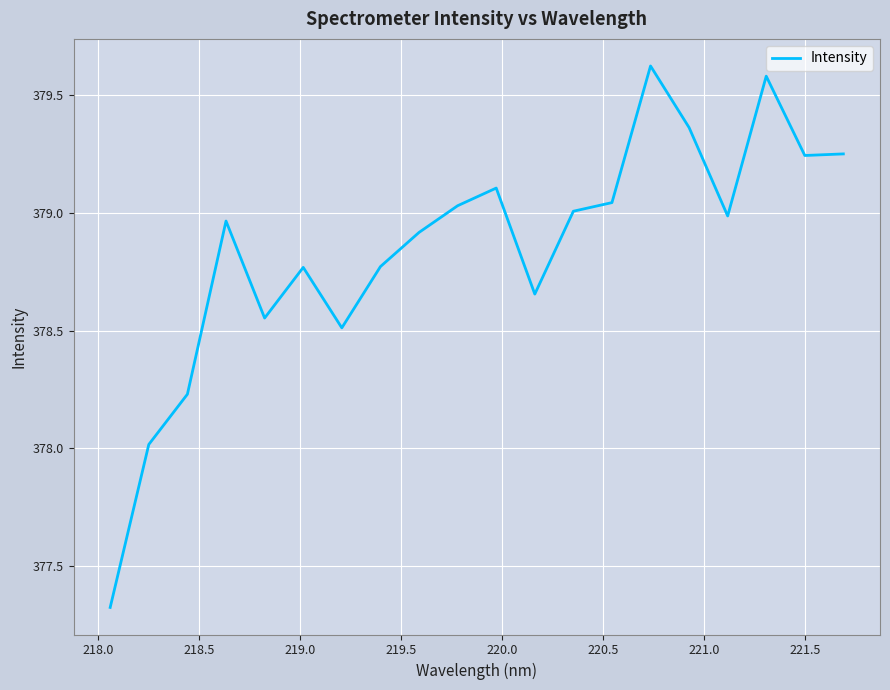

True or false: the data has more than 2 interior local peaks.

True